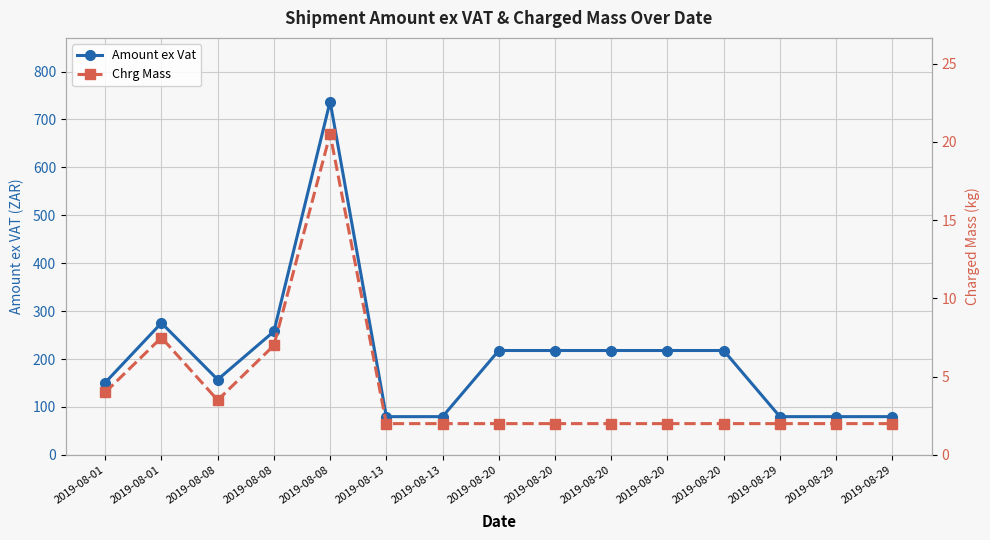

True or false: Amount ex Vat and Chrg Mass intersect in this chart.

False